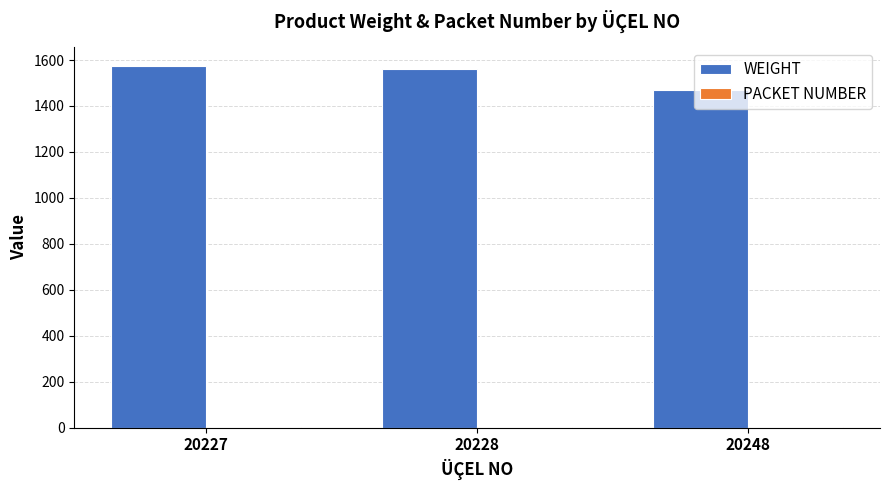

What is the greatest value displayed?

1576